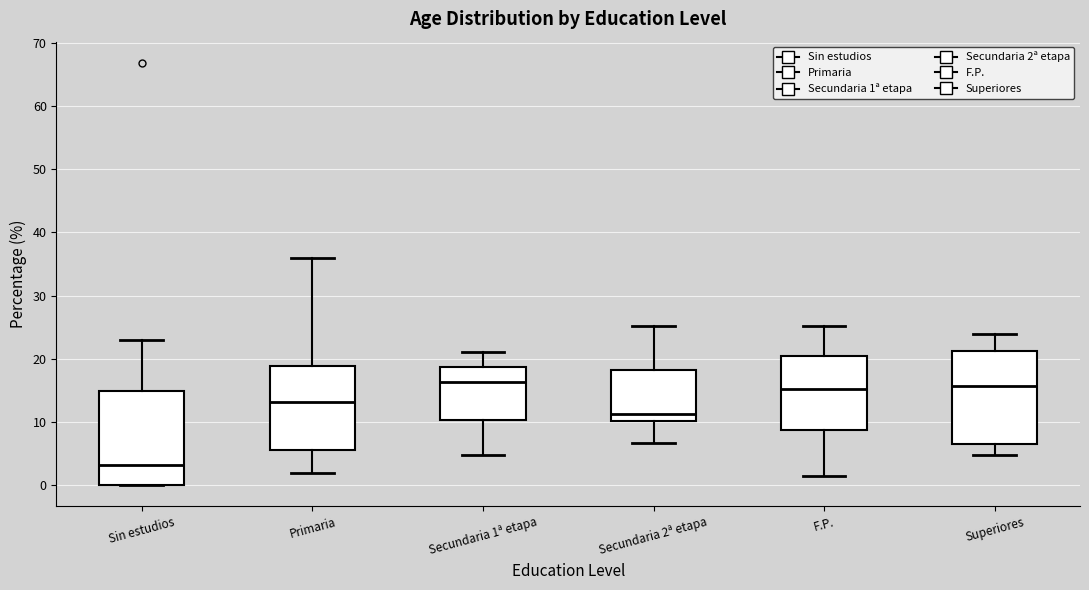

Reading left to right, read every box against the y-axis: the position of its median line, the range the box covers, and the ends of its whiskers. The values are not printed on the chart, so give them approximately, as read against the axis.

Sin estudios: median 3, box 0 to 15, whiskers 0 to 23
Primaria: median 13, box 6 to 19, whiskers 2 to 36
Secundaria 1ª etapa: median 16, box 10 to 19, whiskers 5 to 21
Secundaria 2ª etapa: median 11, box 10 to 18, whiskers 7 to 25
F.P.: median 15, box 9 to 20, whiskers 1 to 25
Superiores: median 16, box 7 to 21, whiskers 5 to 24